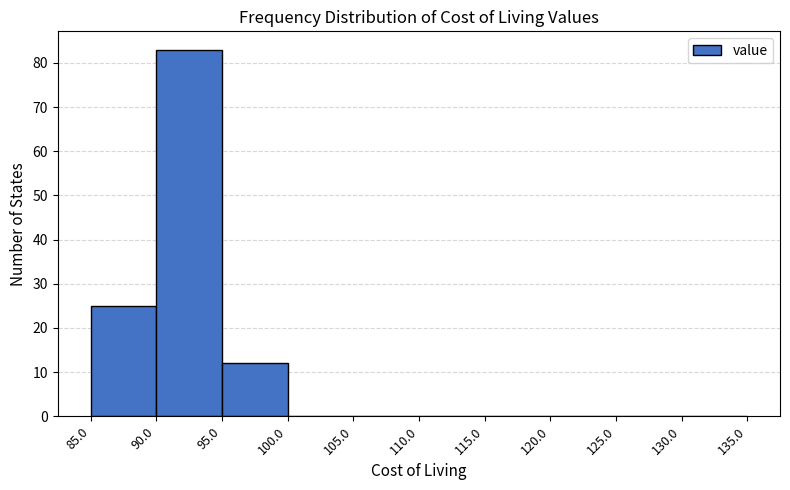

Reading left to right, list every bar in this chart as the range it spans on the x-axis followed by its height. The values are not printed on the chart, so give them approximately, as read against the axis.

85.0 to 90.0: 25
90.0 to 95.0: 83
95.0 to 100.0: 12
100.0 to 105.0: 0
105.0 to 110.0: 0
110.0 to 115.0: 0
115.0 to 120.0: 0
120.0 to 125.0: 0
125.0 to 130.0: 0
130.0 to 135.0: 0